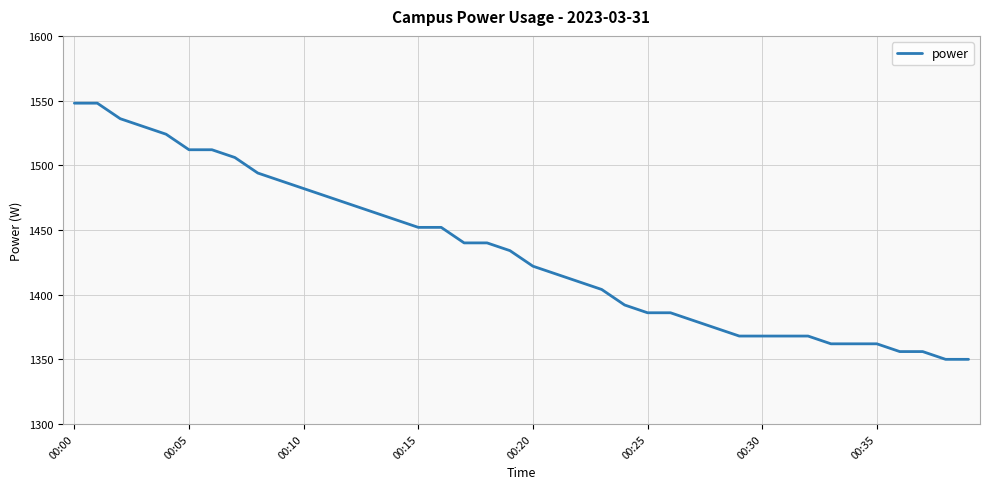

What is the smallest value displayed?

1350